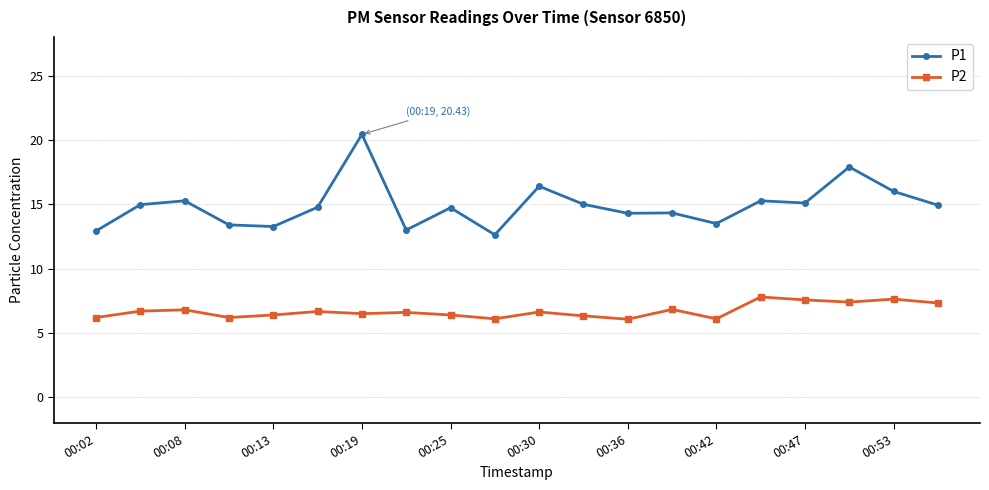

Which series has the largest total across all categories?

P1